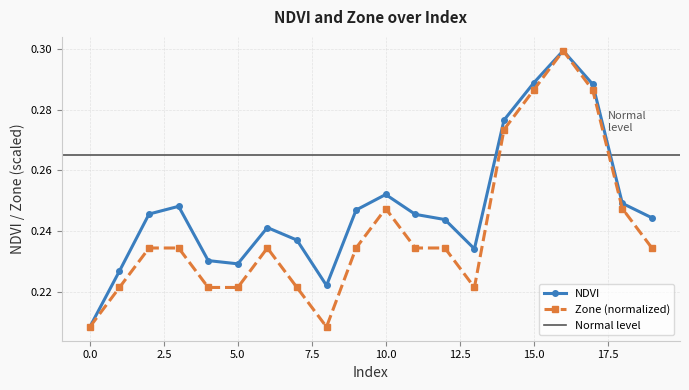

What is the total value across all series at 0?

0.4